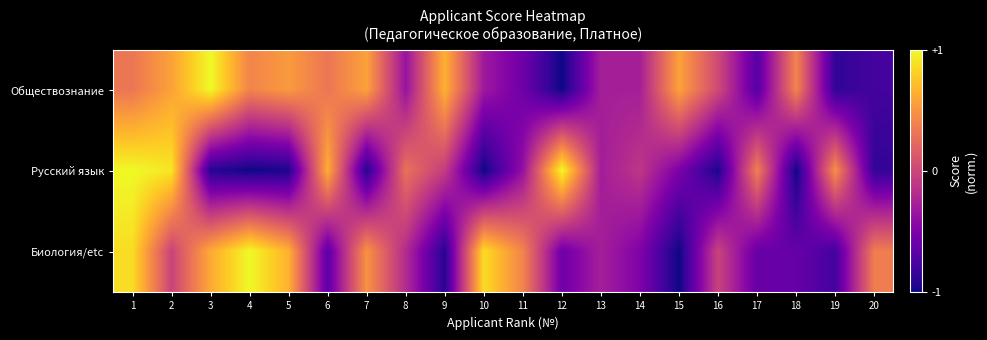

What is the spread (max minus min) of values at 20?

1.2